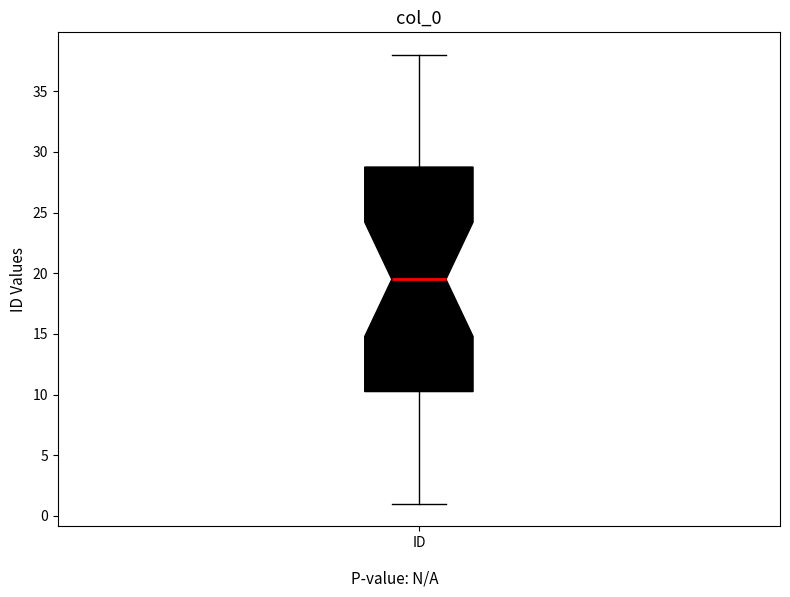

Where does the lower whisker of the box for ID end on the y-axis? The values are not printed on the chart, so give them approximately, as read against the axis.

1.0